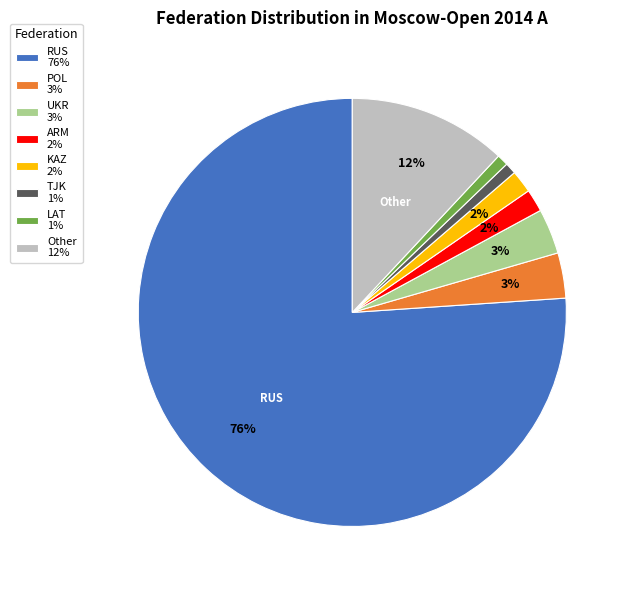

Is the sum of RUS 76% and UKR 3% greater than half?

Yes